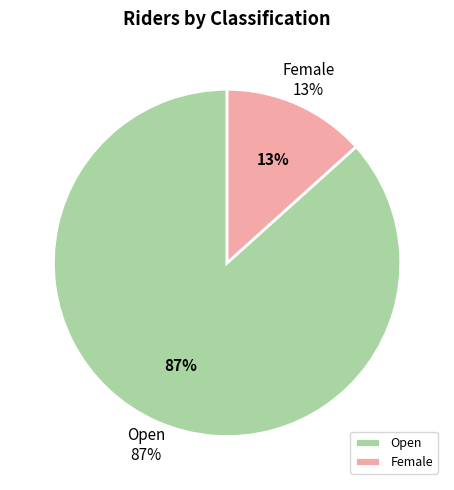

Which slice is the largest?

Open